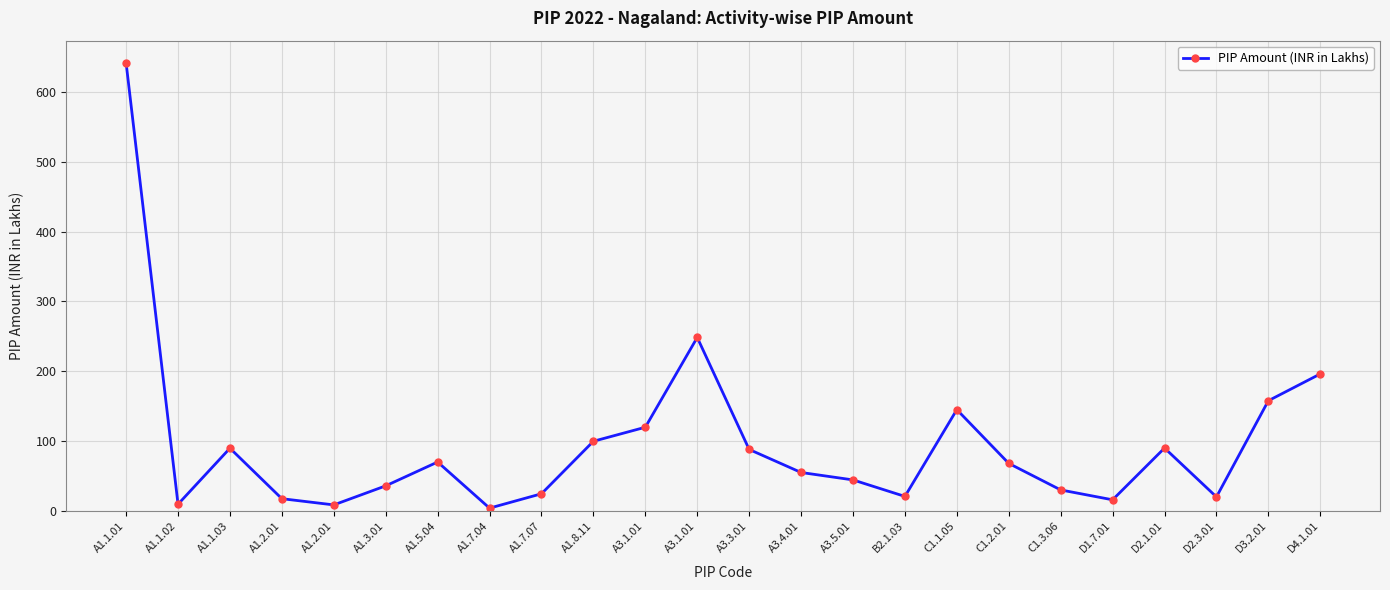

Count the number of categories in the chart.

24